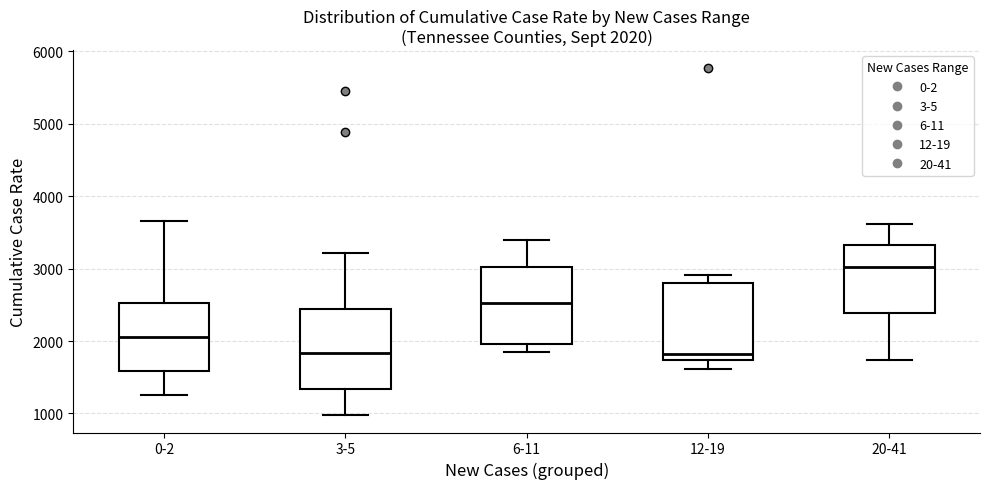

Which box's median line is the highest?

20-41